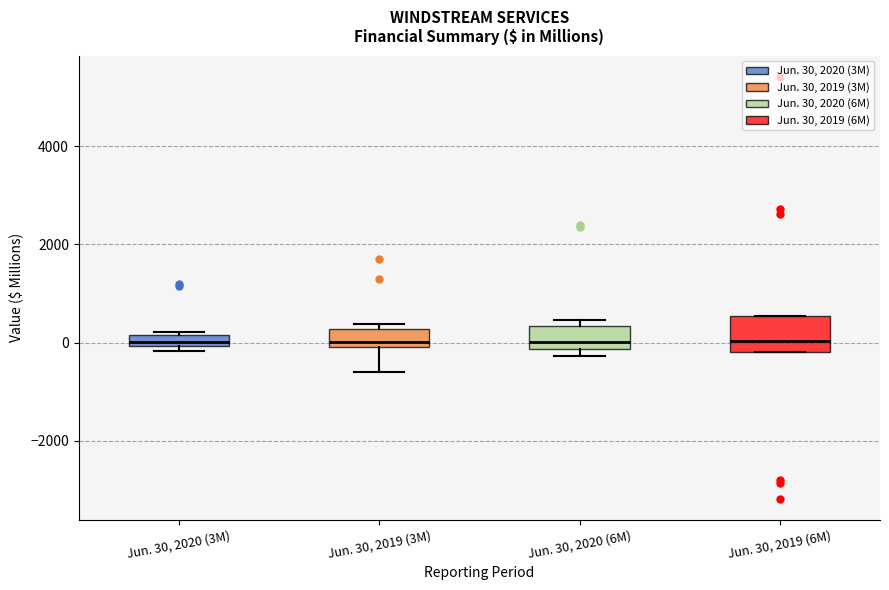

Comparing the boxes themselves (not the whiskers), which one is the tallest?

Jun. 30, 2019 (6M)